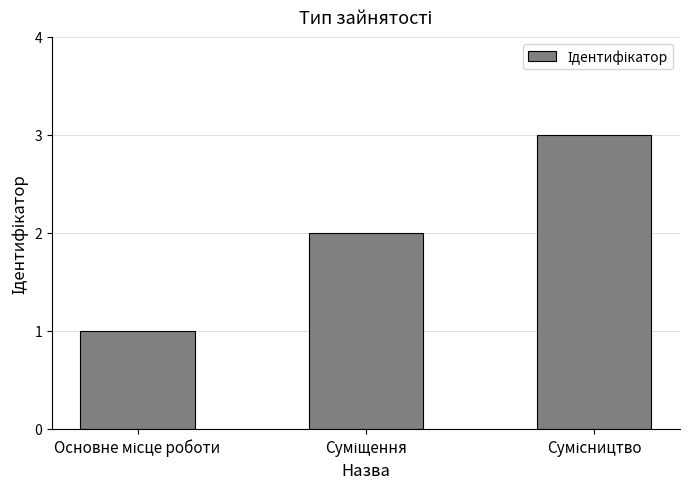

Are the bars grouped side by side (vs. stacked)?

No